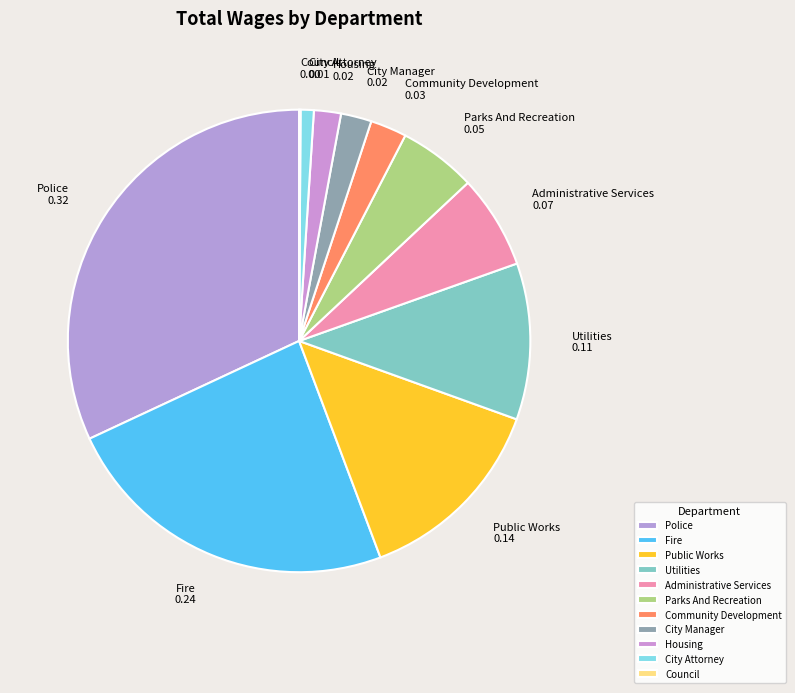

True or false: City Attorney 0.01 accounts for 11% of the total.

False